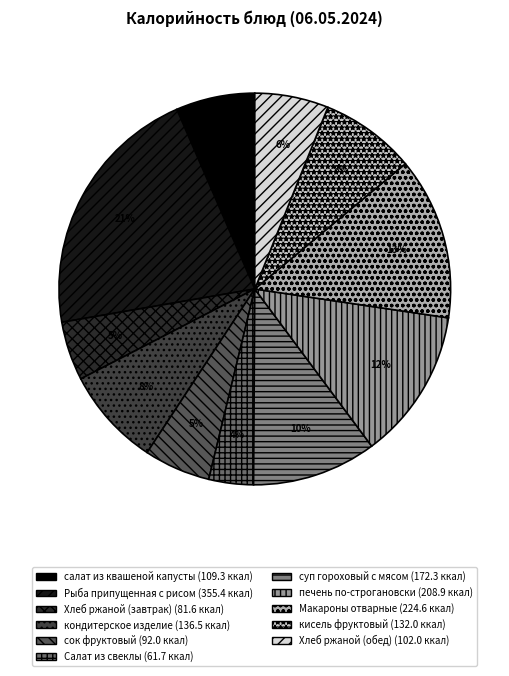

Combined, do Хлеб ржаной (завтрак) and суп гороховый с мясом account for over 50%?

No